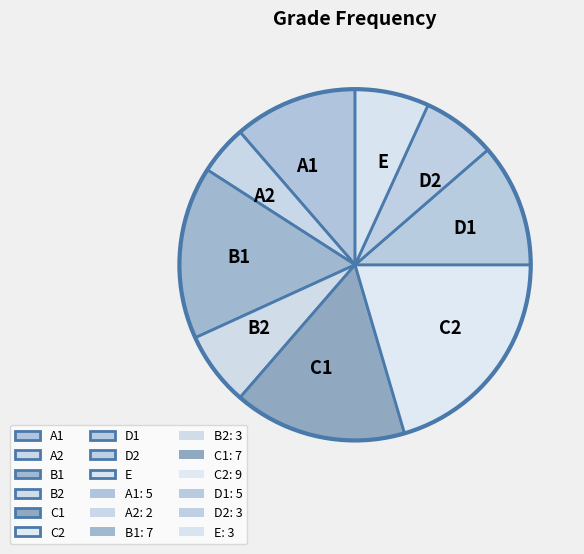

Does any single category account for the majority?

No